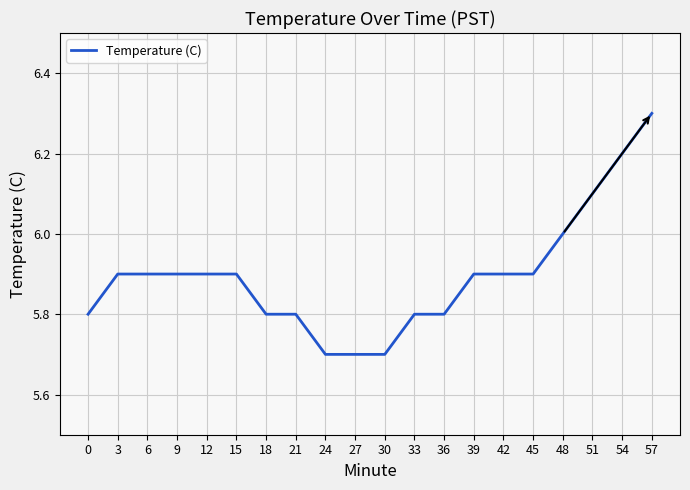

What is the difference between the maximum and minimum values?

0.6